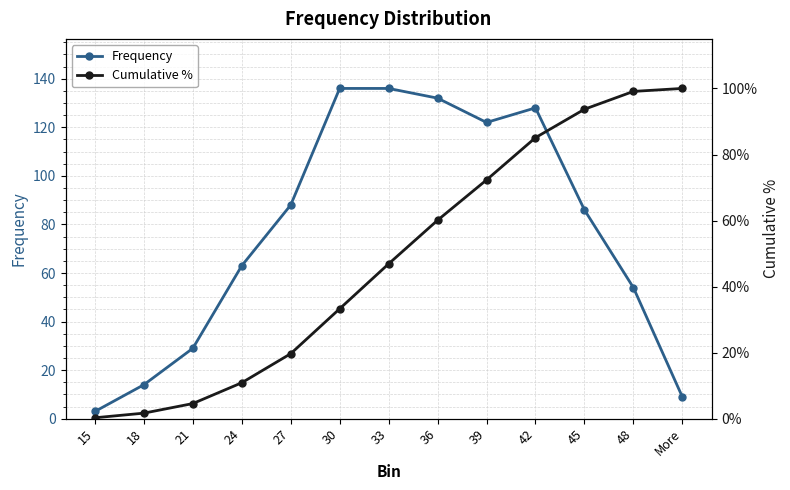

True or false: Cumulative % has a value of 0.2 at 24.

False